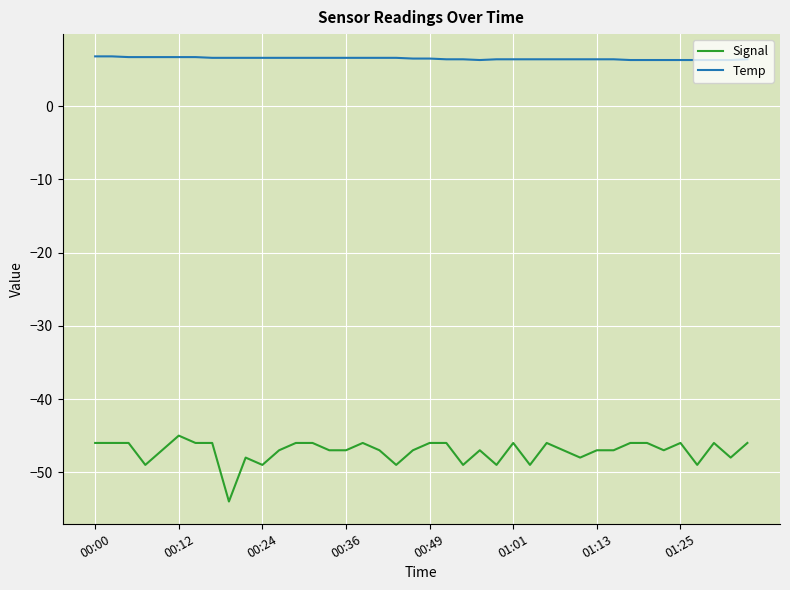

Which series has the largest range (max minus min)?

Signal